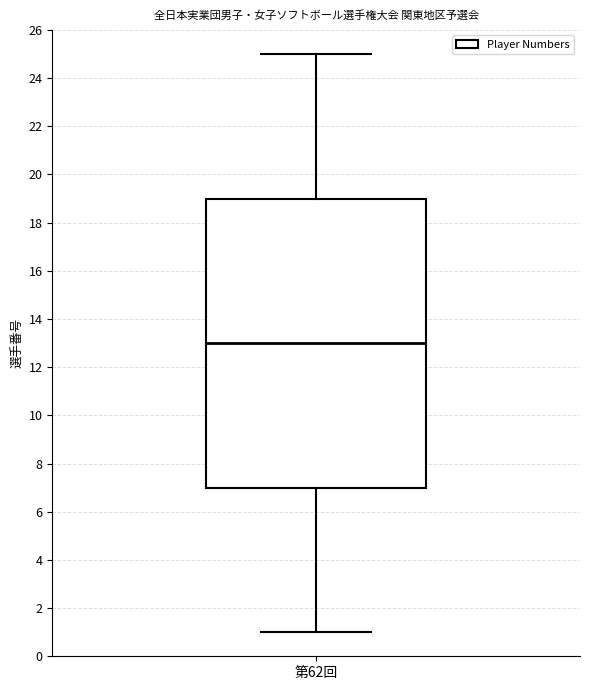

Transcribe this box plot: give where the median line is, the range the box spans, and where the two whiskers end, as read against the y-axis. The values are not printed on the chart, so give them approximately, as read against the axis.

median 13, box 7 to 19, whiskers 1 to 25